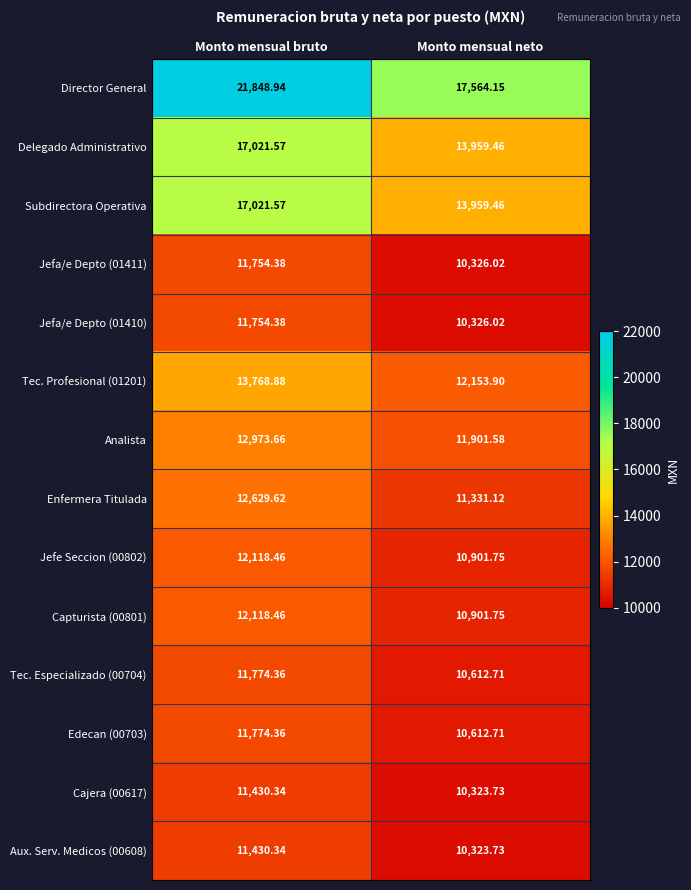

Rank the categories by Capturista (00801) value from highest to lowest.

Monto mensual bruto, Monto mensual neto